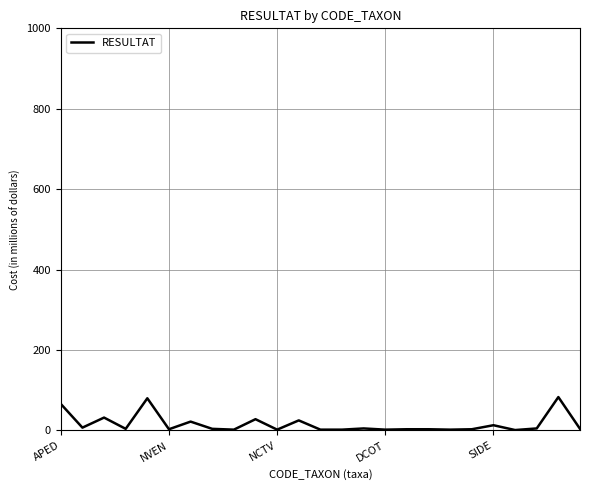

What is the greatest value displayed?

83